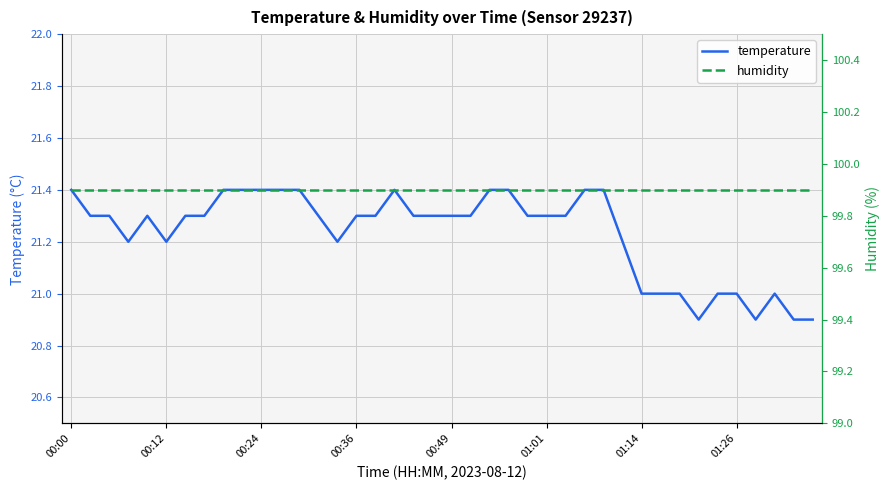

How many categories are shown in the chart?

40